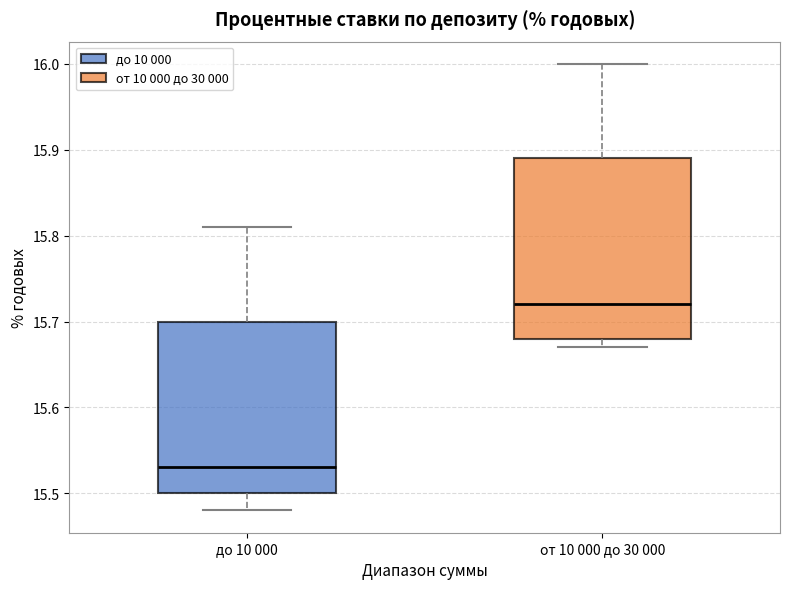

Where does the median line of the box for до 10 000 sit on the y-axis? The values are not printed on the chart, so give them approximately, as read against the axis.

15.53